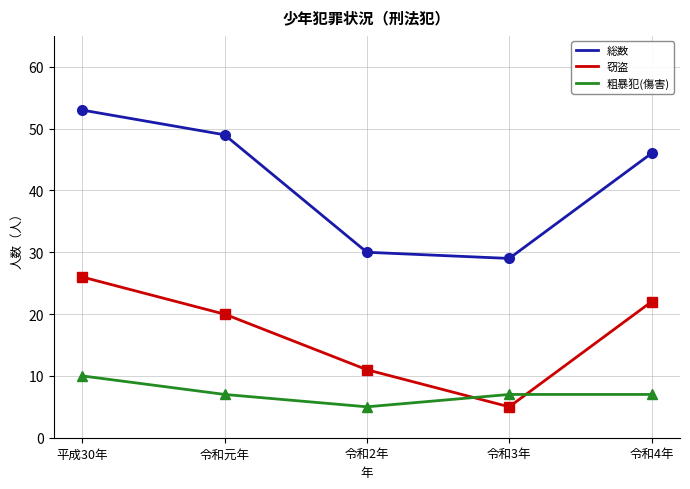

Which category has the highest value across all series?

平成30年